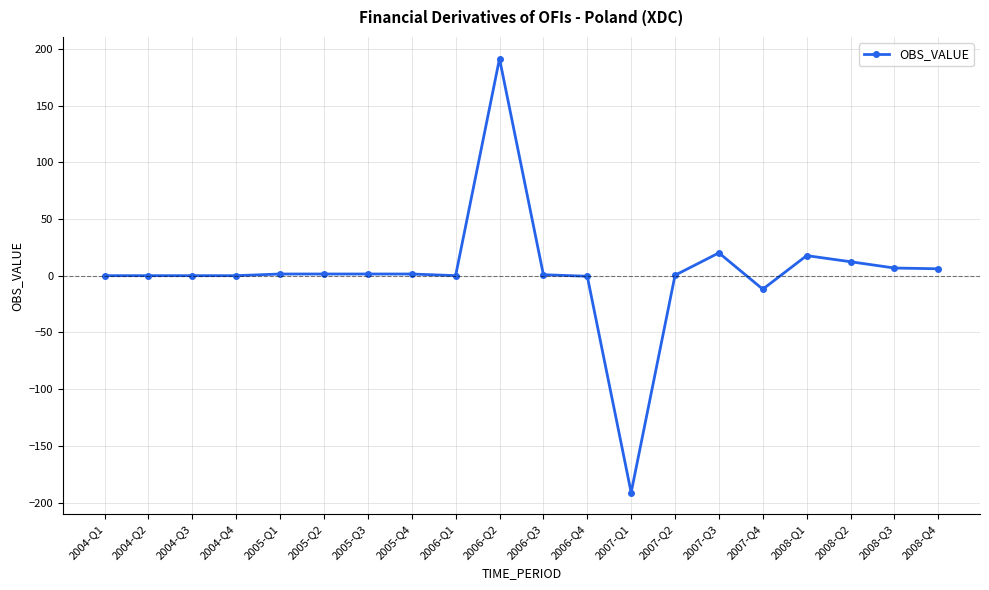

True or false: the data shows 142.1 at 2004-Q2.

False